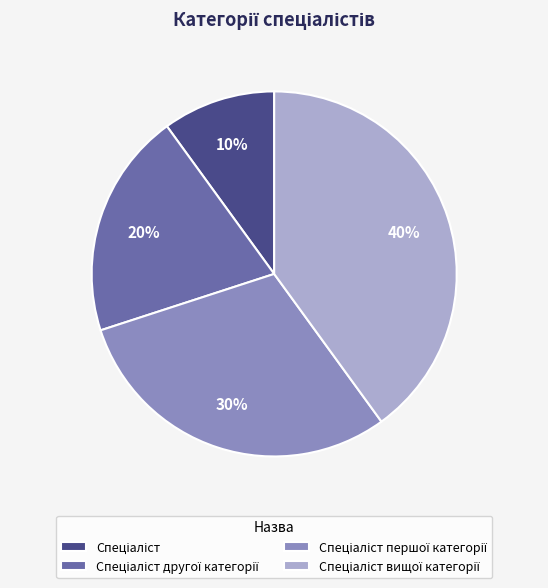

How many segments does this pie chart have?

4